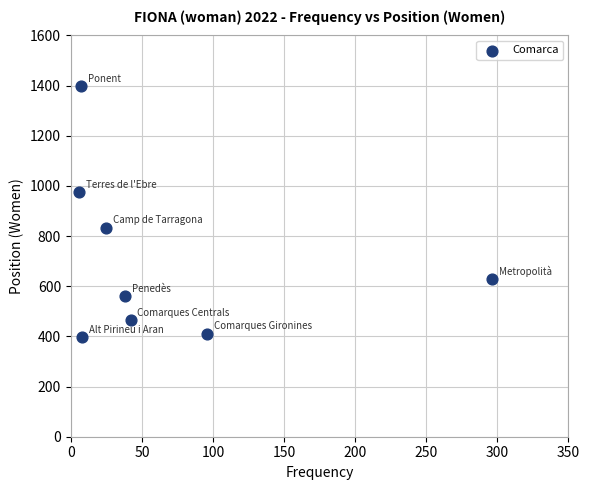

What is the average X value?

65